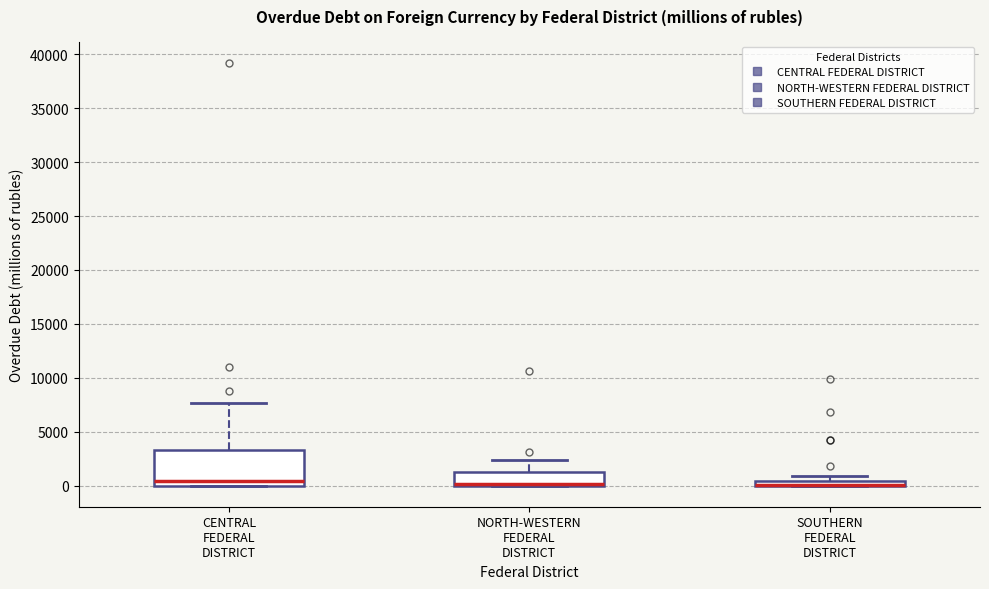

Comparing the boxes themselves (not the whiskers), which one is the tallest?

CENTRAL FEDERAL DISTRICT